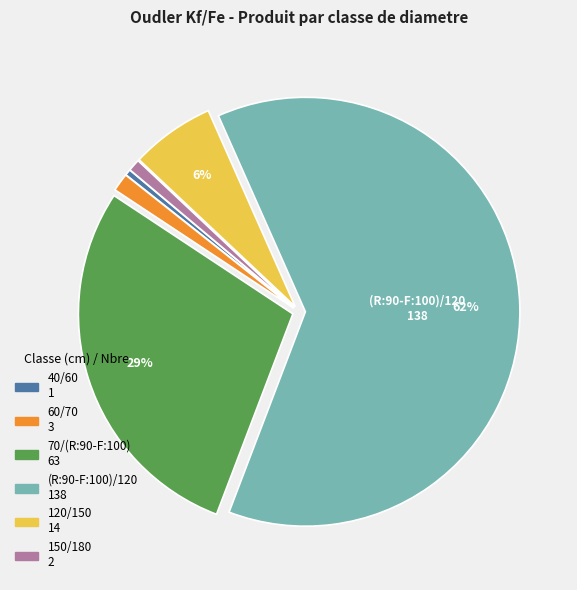

Is there a majority slice in this chart?

Yes